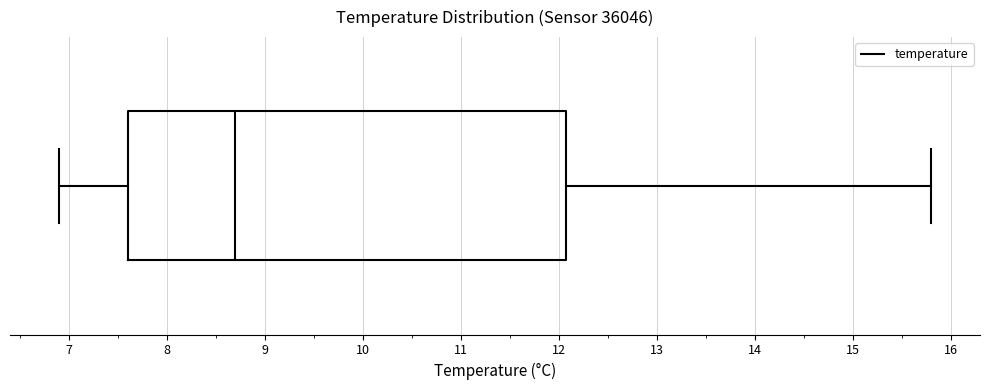

Transcribe this box plot: give where the median line is, the range the box spans, and where the two whiskers end, as read against the x-axis. The values are not printed on the chart, so give them approximately, as read against the axis.

median 8.7, box 7.6 to 12.1, whiskers 6.9 to 15.8